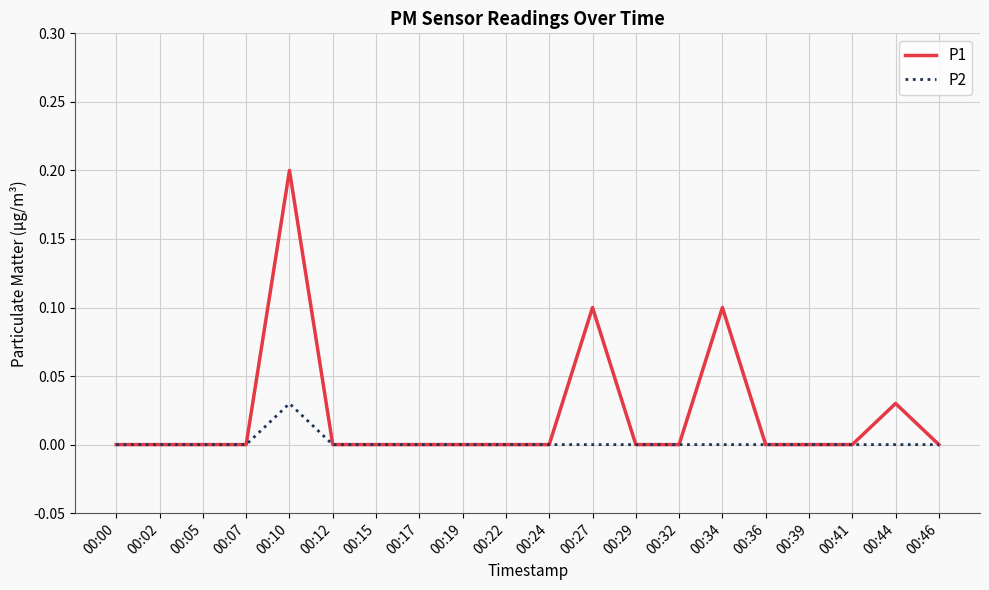

Is this an area chart (filled region under the line)?

No